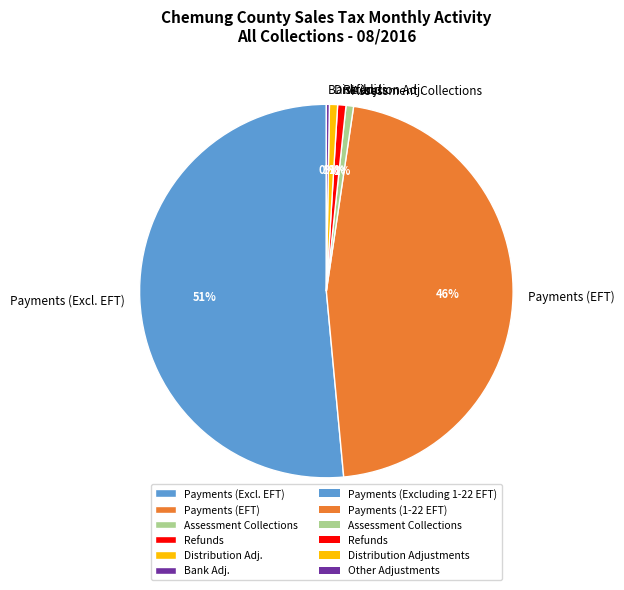

Which category accounts for the majority?

Payments (Excl. EFT)